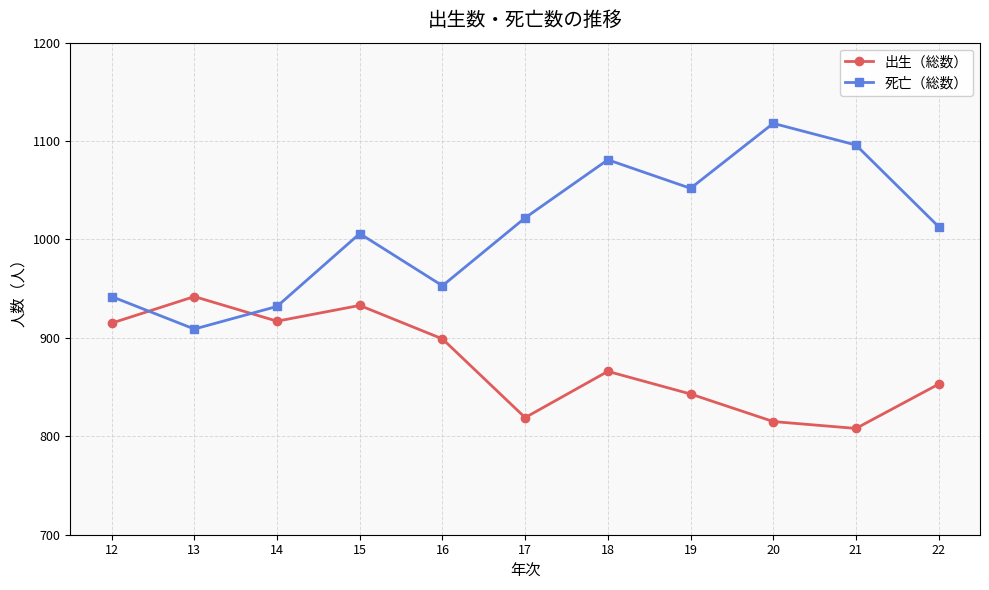

What is the minimum value for 死亡（総数）?

909